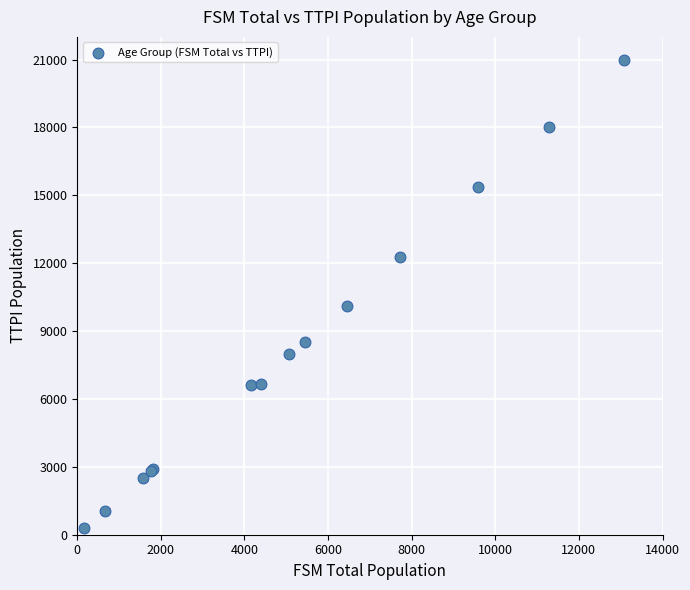

What Y value in the scatter plot is closest to 10648?

10125